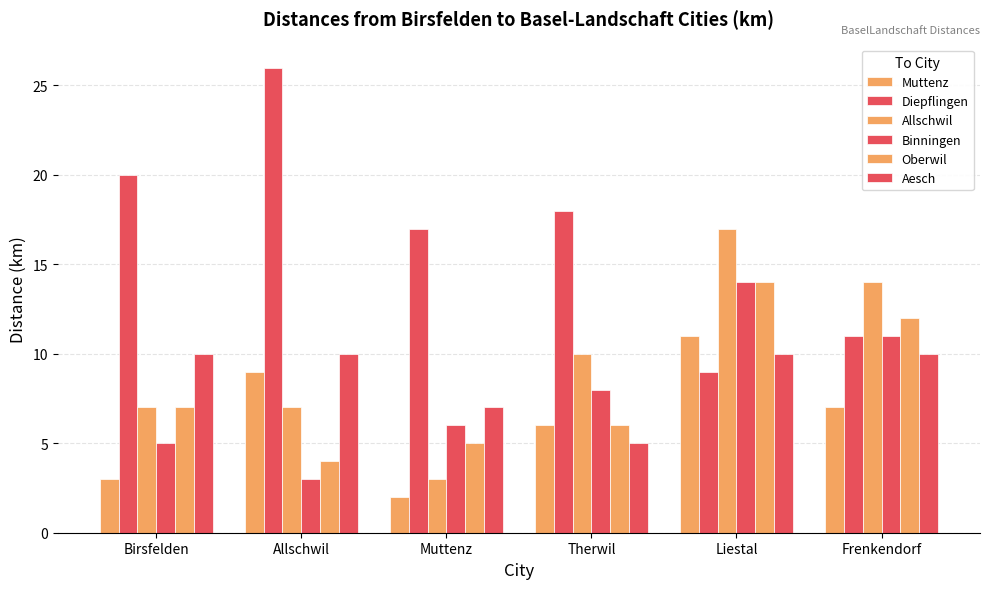

How many distinct data groups are displayed?

6